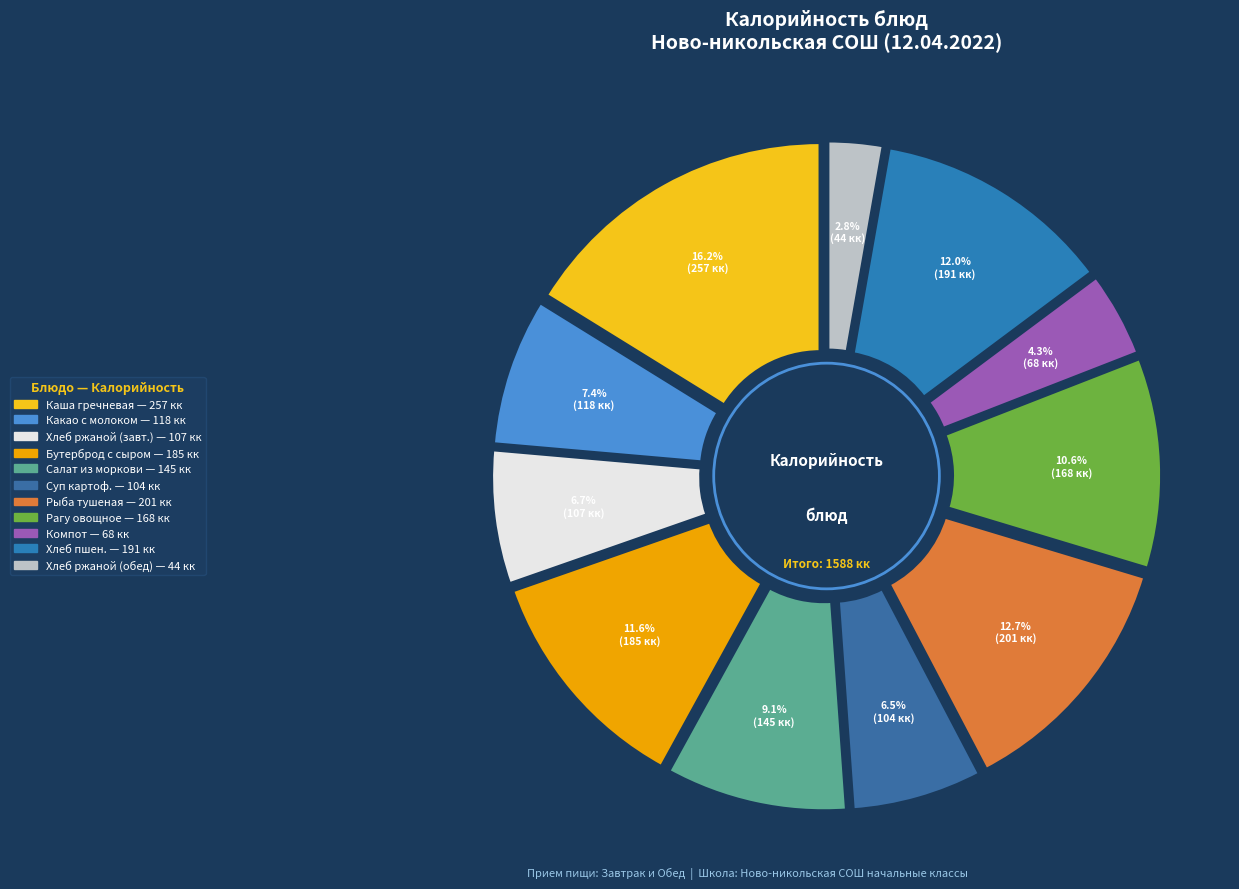

Which has a higher value, пшеничный or рагу овощное?

пшеничный